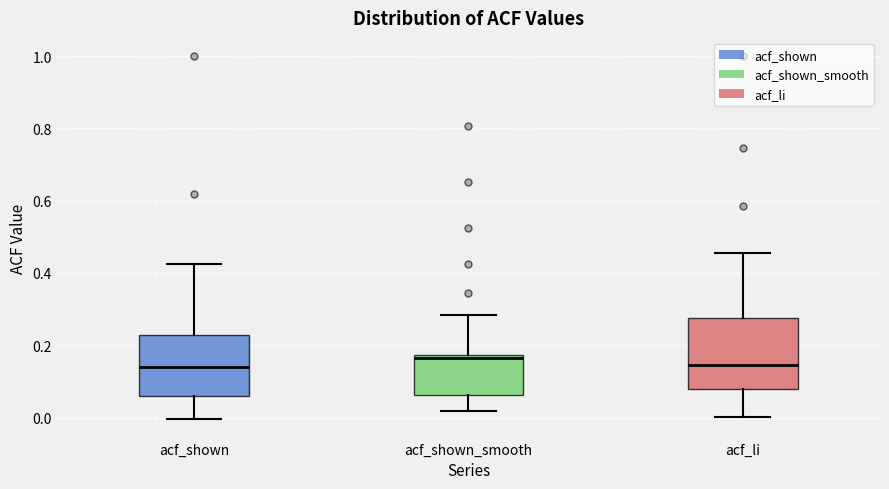

Reading left to right, transcribe this box plot: for each box, give where its median line is, the range the box spans, and where its two whiskers end, as read against the y-axis. The values are not printed on the chart, so give them approximately, as read against the axis.

acf_shown: median 0.14, box 0.06 to 0.22, whiskers 0.00 to 0.42
acf_shown_smooth: median 0.16, box 0.06 to 0.18, whiskers 0.02 to 0.28
acf_li: median 0.14, box 0.08 to 0.28, whiskers 0.00 to 0.46